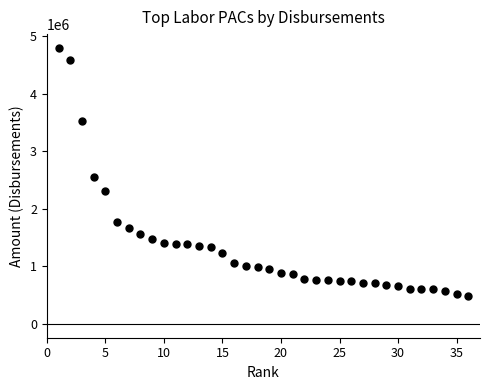

What is the range of Y values (max minus min)?

4306149.0